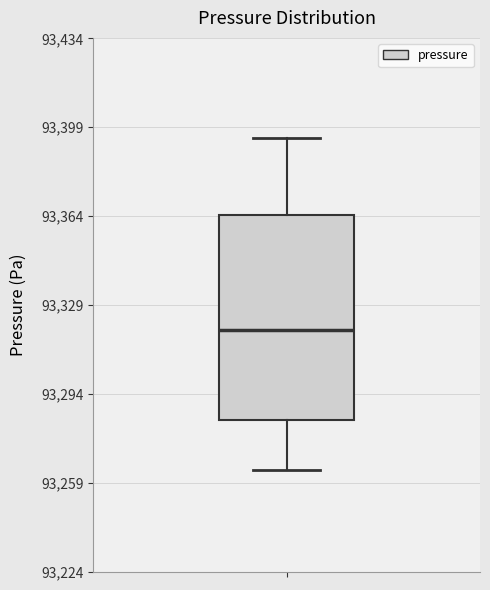

Read this box plot against the y-axis: the position of the median line, the range covered by the box, and the ends of both whiskers. The values are not printed on the chart, so give them approximately, as read against the axis.

median 93320, box 93285 to 93365, whiskers 93265 to 93395